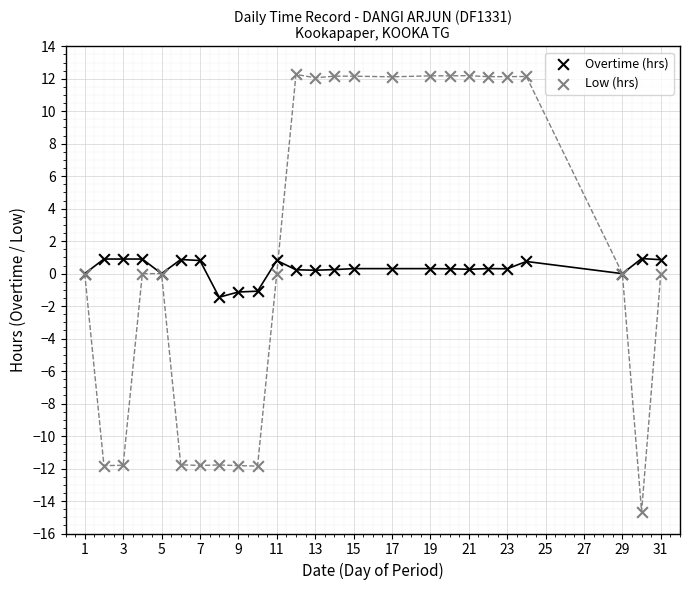

Which series contains the lowest Y value?

Low (hrs)